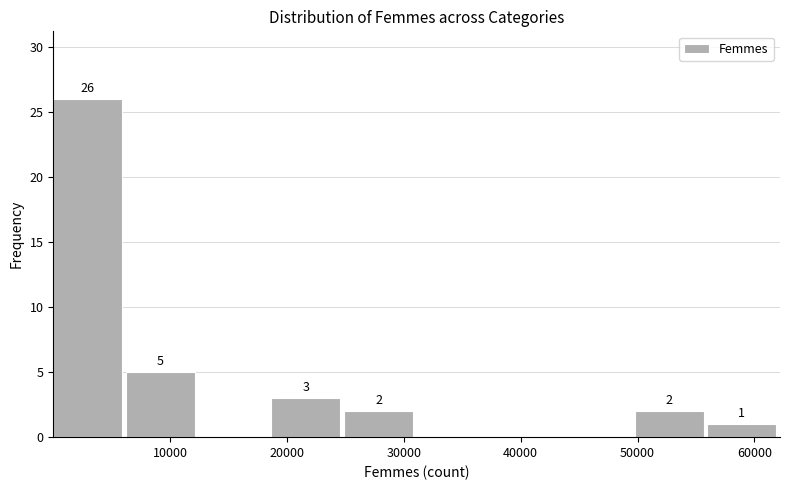

Which range on the x-axis has the tallest bar?

0 to 6000